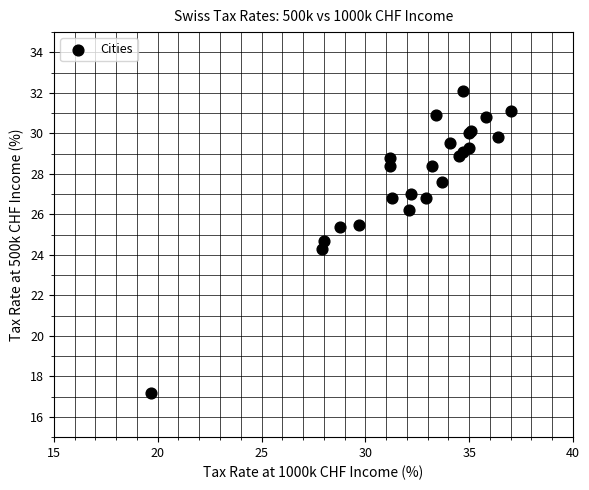

What Y value in the scatter plot is closest to 24?

24.3